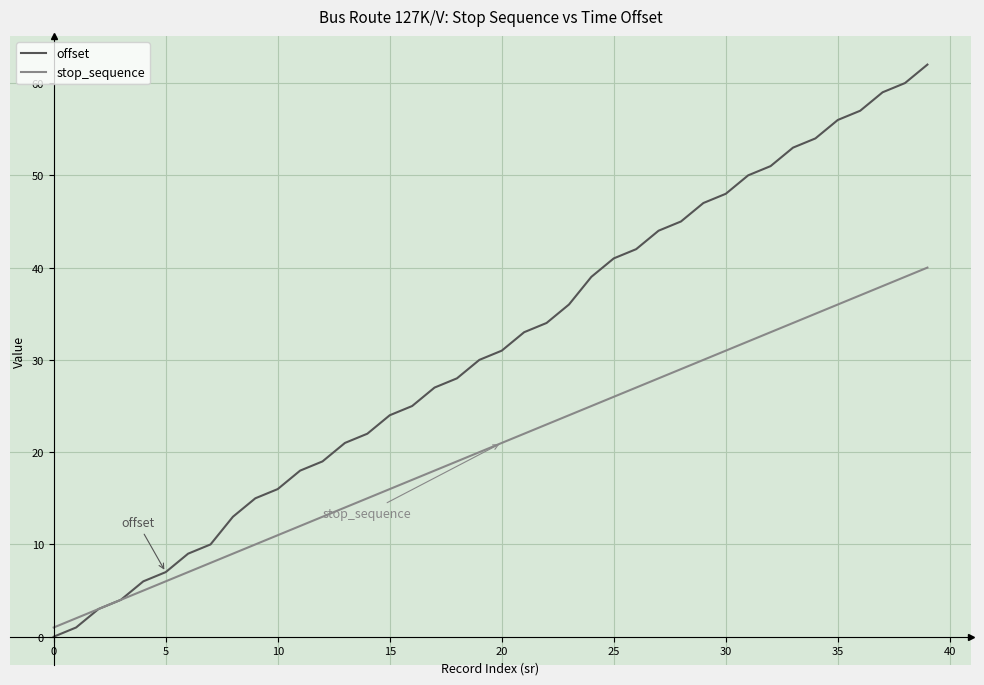

List the series in order of their overall mean, lowest first.

stop_sequence, offset